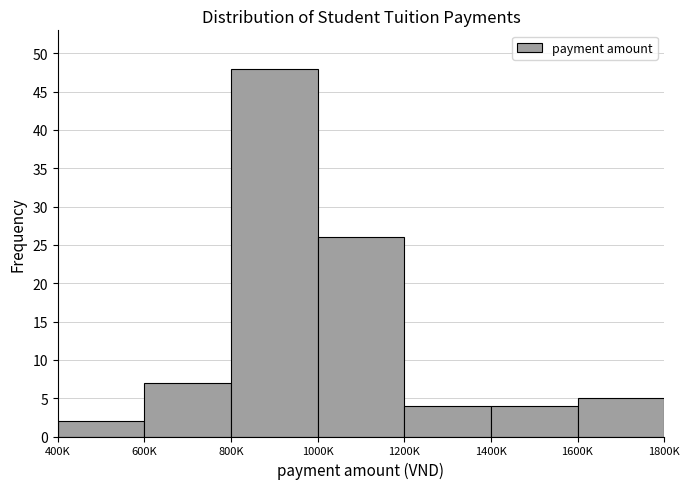

Reading right to left, transcribe all the data shown in this chart.

1600K=5	1400K=4	1200K=4	1000K=26	800K=48	600K=7	400K=2